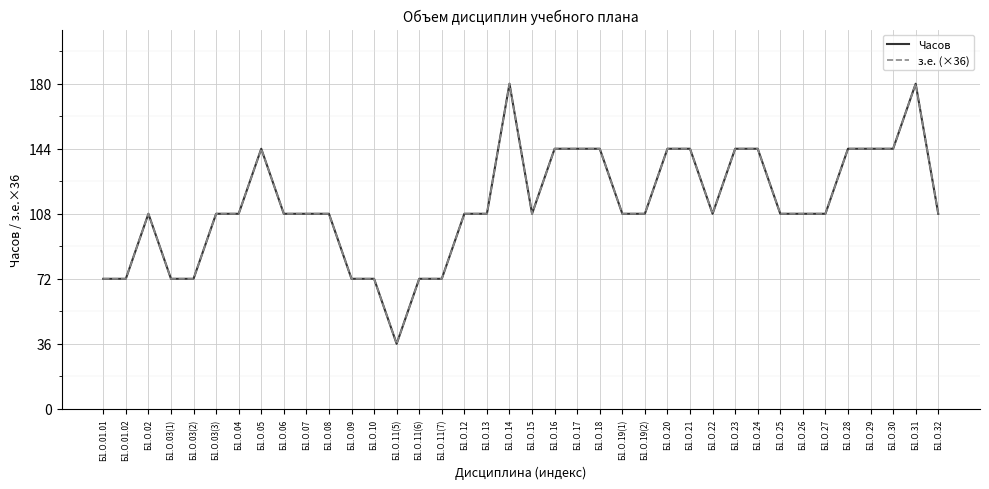

What position from the left is Б1.О.11(5)?

14